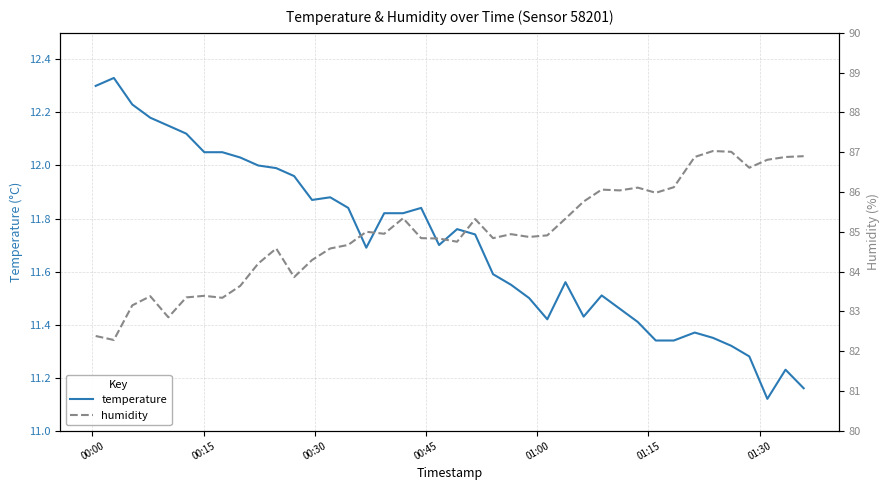

List the series in order of their overall mean, lowest first.

temperature, humidity